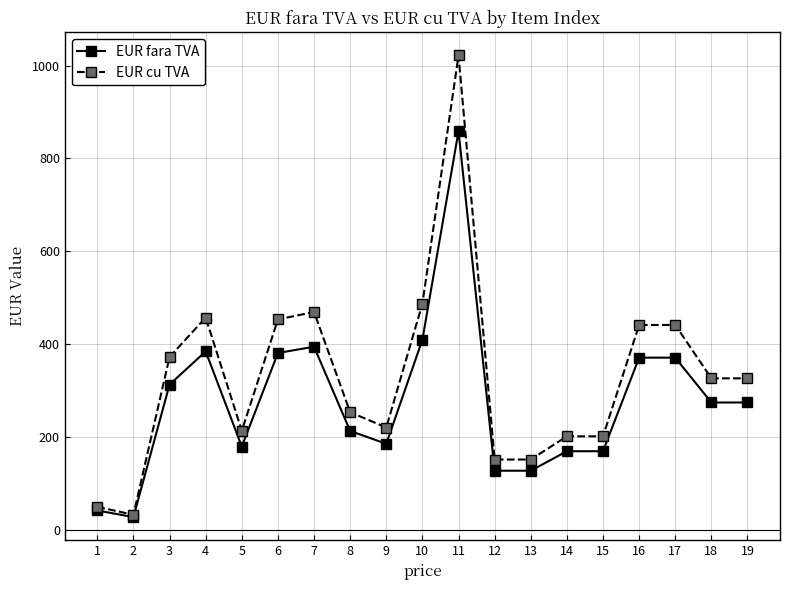

How many lines are shown in the chart?

2